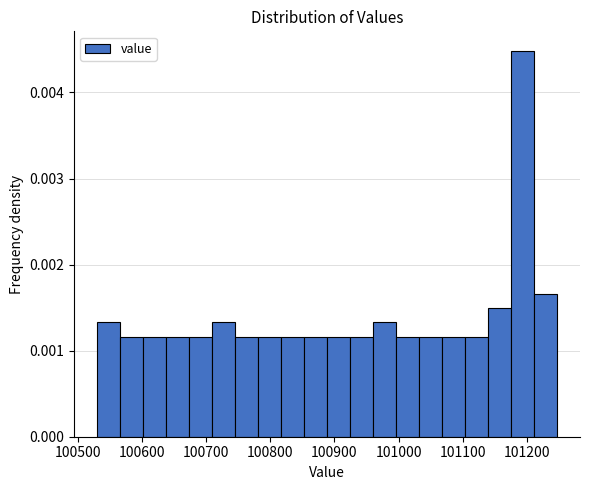

Read against the x-axis, roughly where is the centre of the tallest bar?

101190